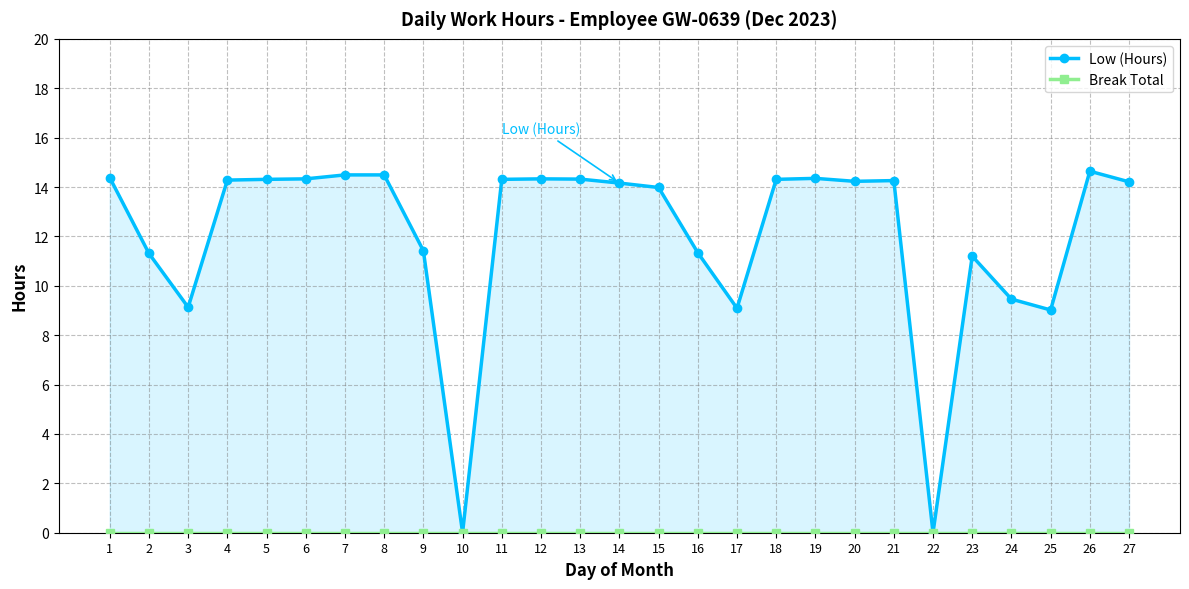

Which series has the largest range (max minus min)?

Low (Hours)